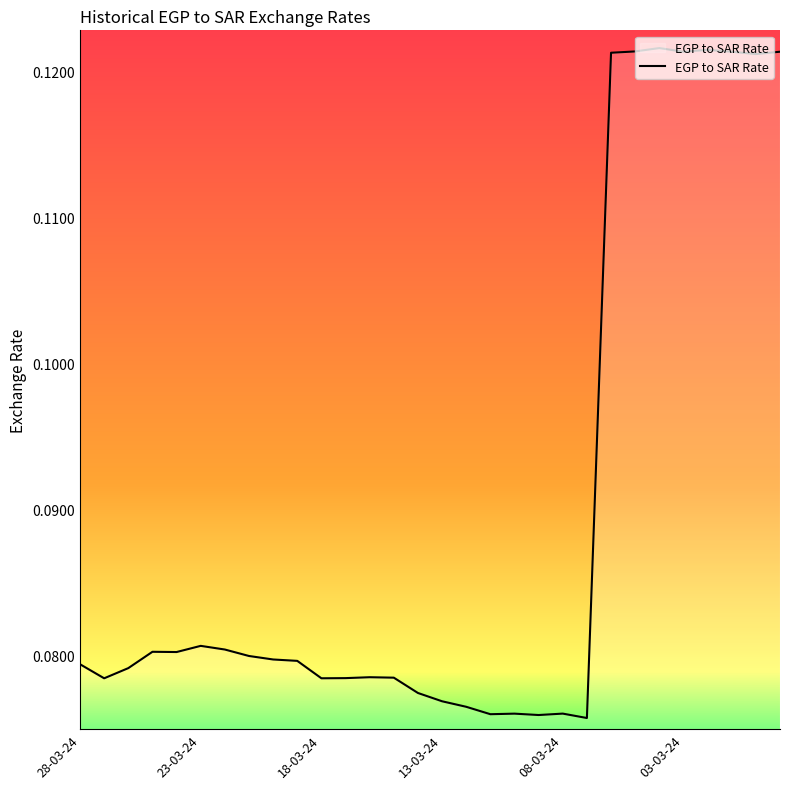

Does the chart have visible grid lines?

No